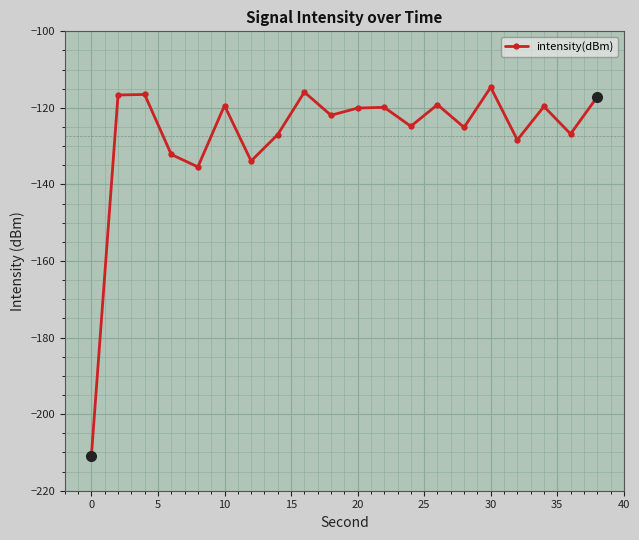

Is this an area chart (filled region under the line)?

No